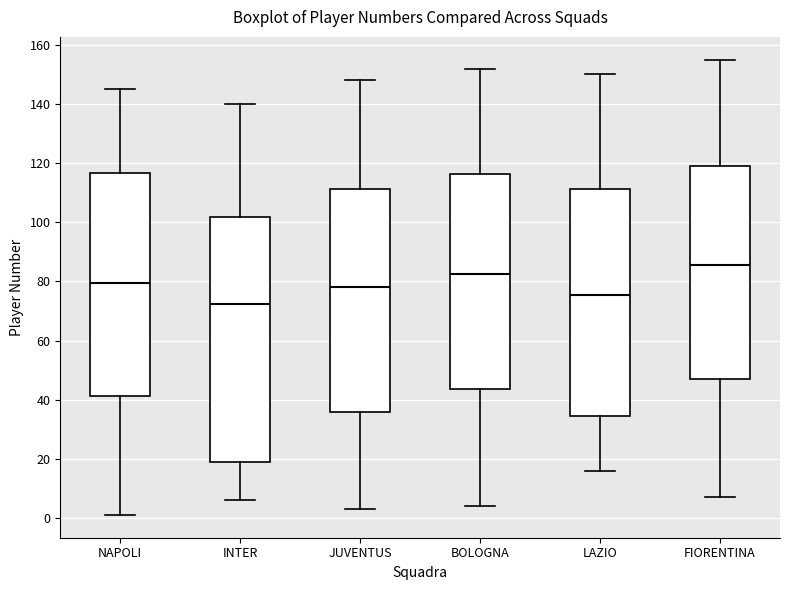

Reading left to right, read every box against the y-axis: the position of its median line, the range the box covers, and the ends of its whiskers. The values are not printed on the chart, so give them approximately, as read against the axis.

NAPOLI: median 80, box 42 to 116, whiskers 2 to 146
INTER: median 72, box 18 to 102, whiskers 6 to 140
JUVENTUS: median 78, box 36 to 112, whiskers 4 to 148
BOLOGNA: median 82, box 44 to 116, whiskers 4 to 152
LAZIO: median 76, box 34 to 112, whiskers 16 to 150
FIORENTINA: median 86, box 48 to 120, whiskers 8 to 156